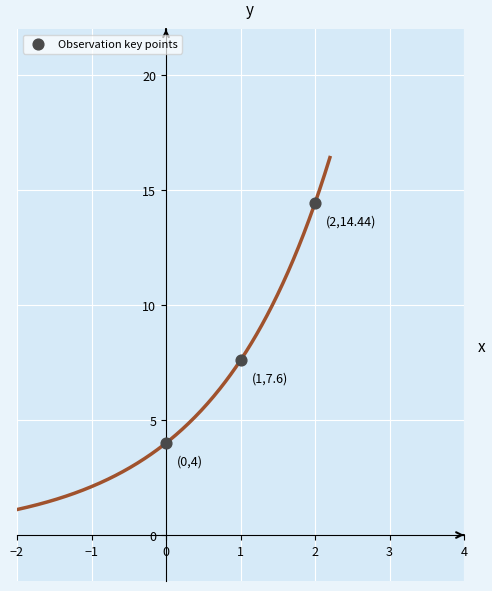

What is the range of Y values (max minus min)?

10.4